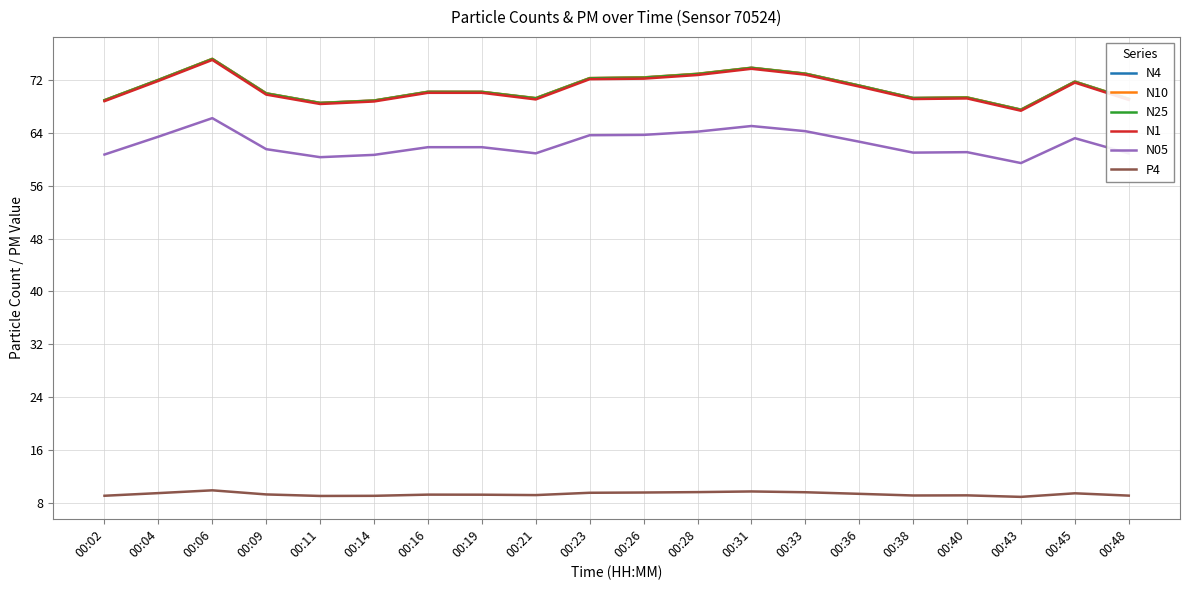

At which label does N4 reach its minimum?

00:43